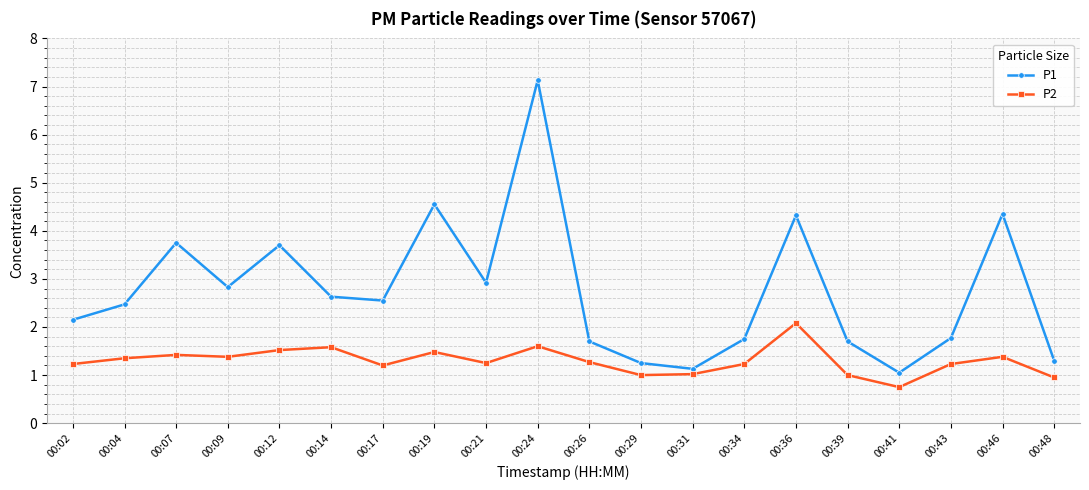

True or false: P1 has more than 0 interior local peaks.

True